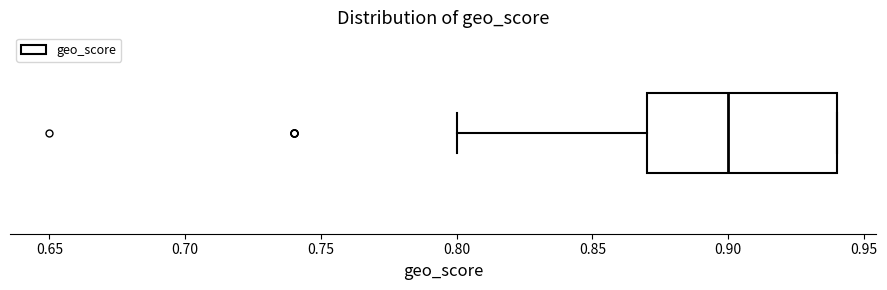

Read this box plot against the x-axis: the position of the median line, the range covered by the box, and the ends of both whiskers. The values are not printed on the chart, so give them approximately, as read against the axis.

median 0.90, box 0.87 to 0.94, whiskers 0.80 to 0.94